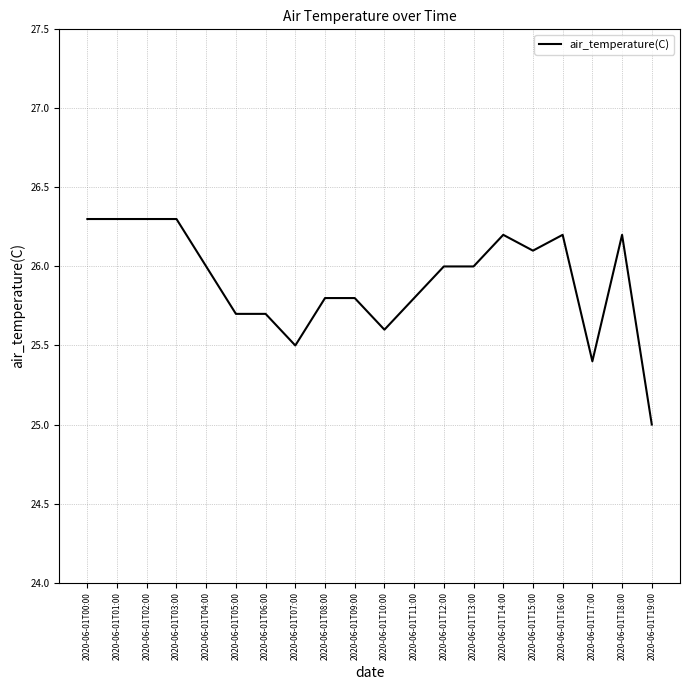

What position from the right is 2020-06-01T08:00?

12